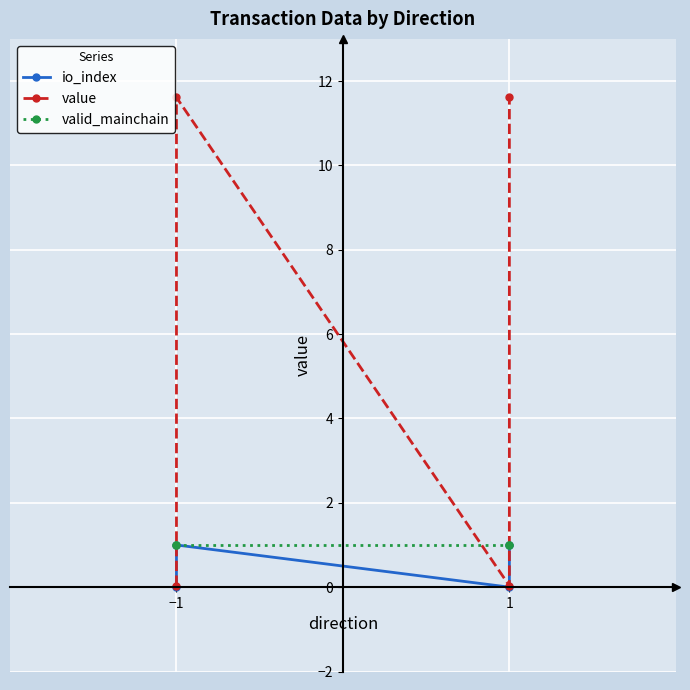

What is the average value of the value series?

5.8